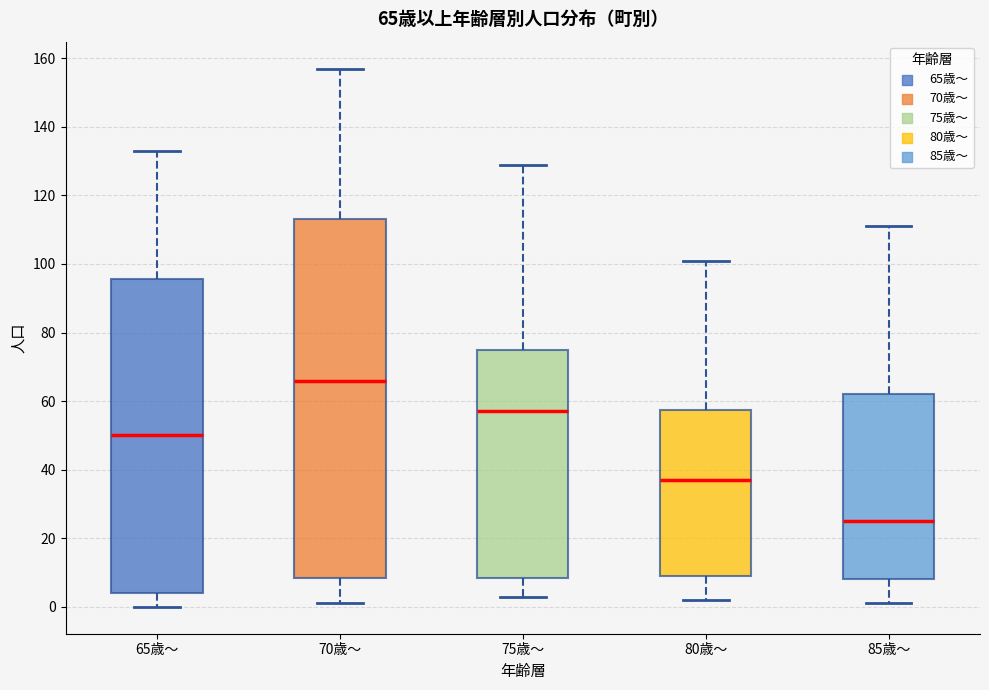

Which box is the tallest, from its lower edge to its upper edge?

70歳～